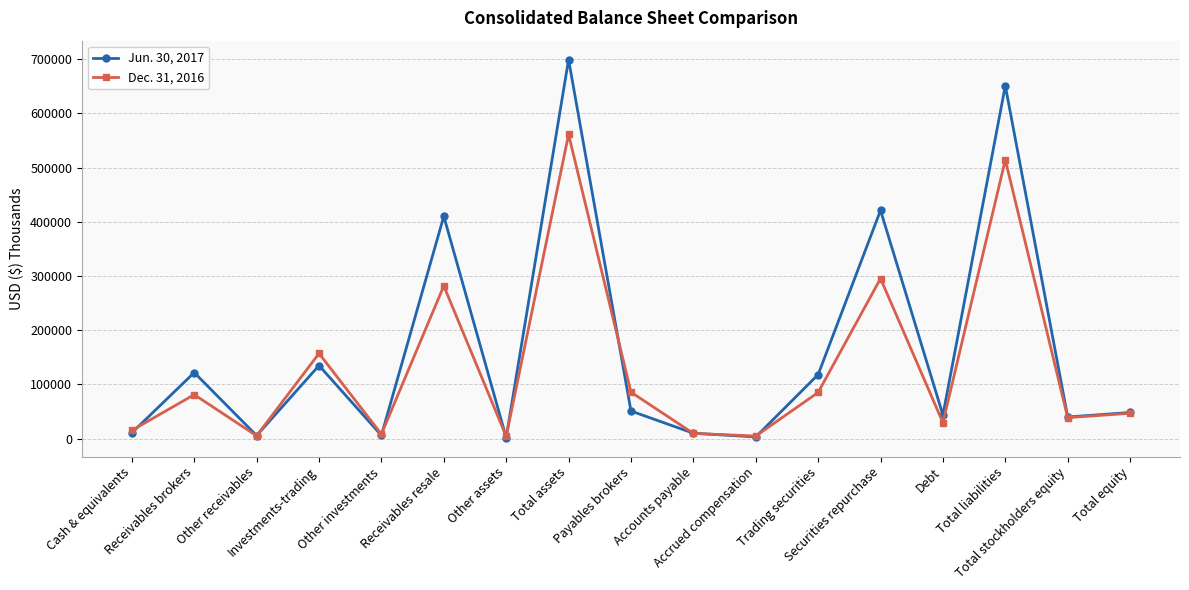

What are all the series names shown in the legend?

Jun. 30, 2017, Dec. 31, 2016